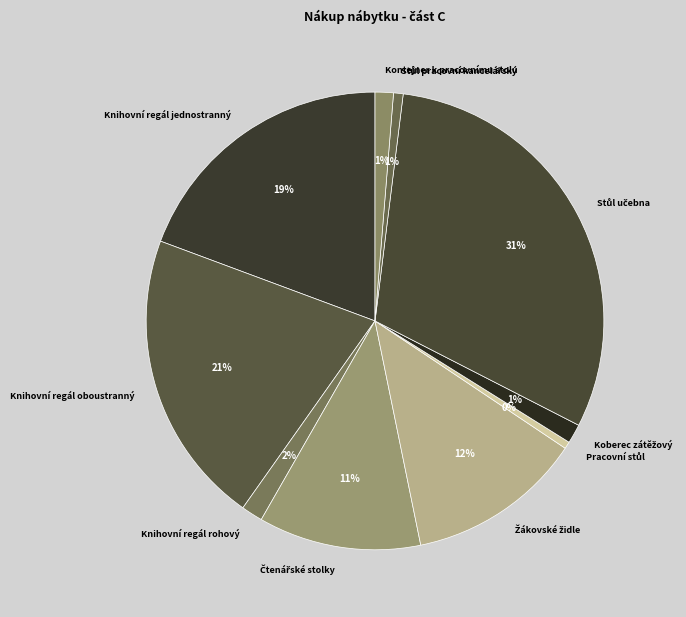

Is there a majority slice in this chart?

No